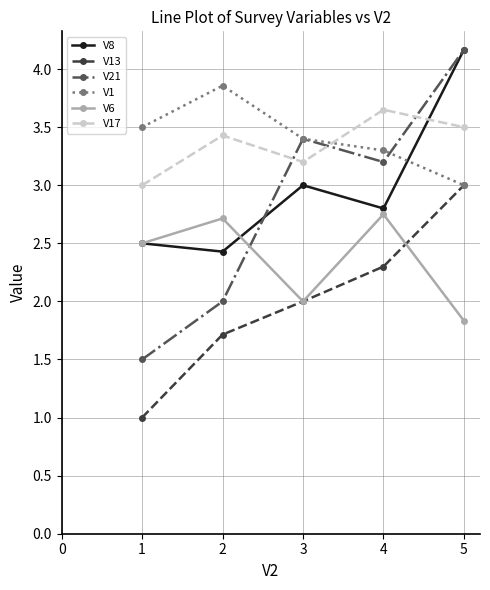

At which category is the sum across all series the highest?

5